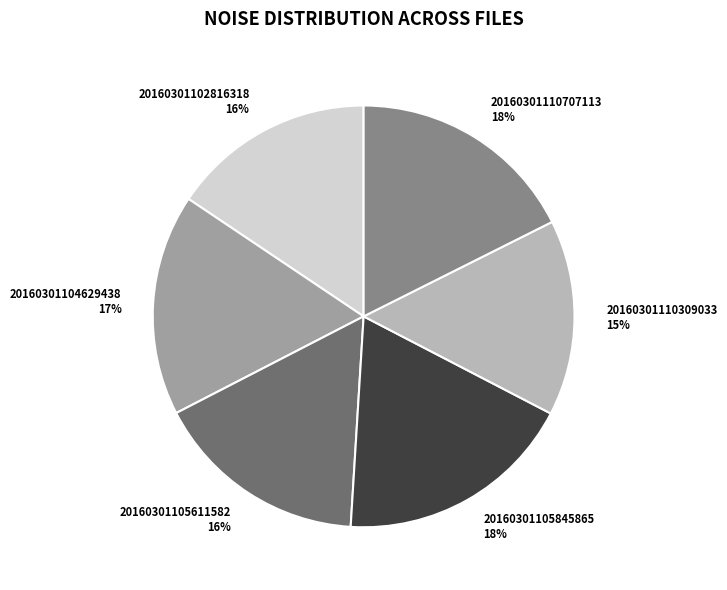

Which has a higher value, 20160301110309033 or 20160301102816318?

20160301102816318